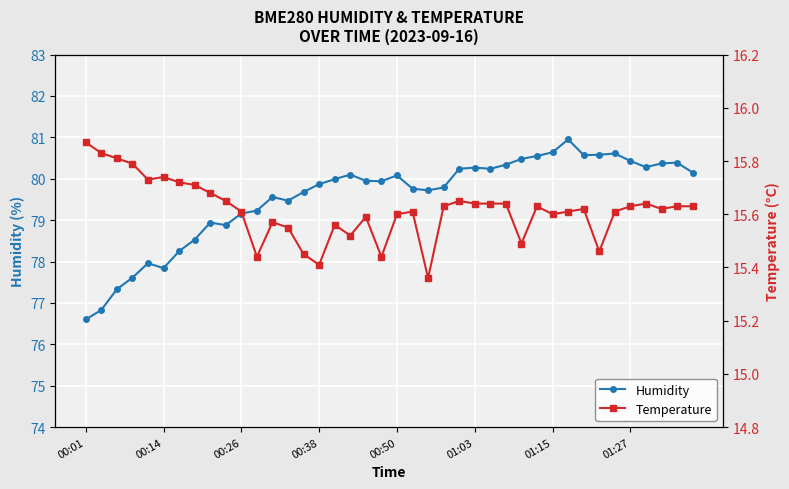

True or false: Humidity has a value of 80.3 at 27.

True